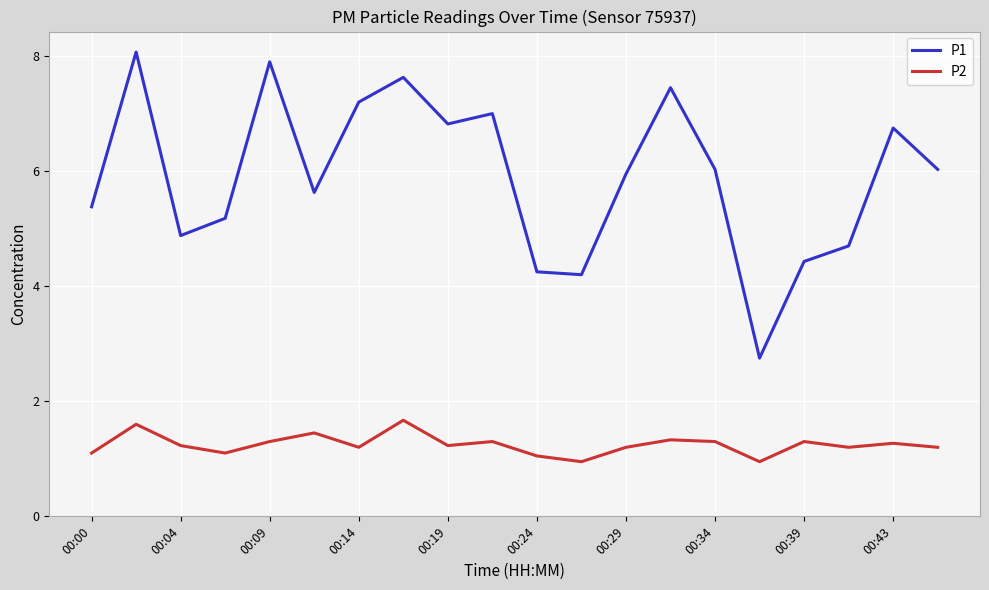

List the series in order of their peak value, highest first.

P1, P2